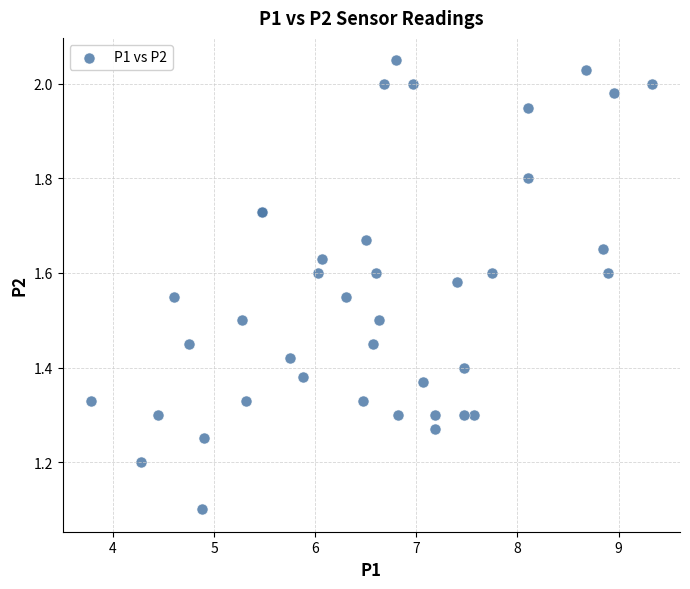

What Y value in the scatter plot is closest to 1?

1.1